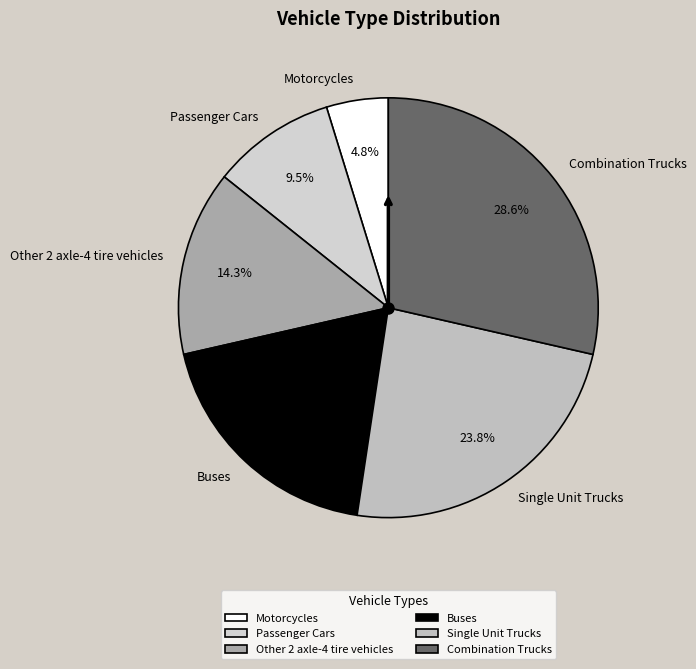

Approximately how many times larger is the value at Motorcycles compared to Combination Trucks?

0.2